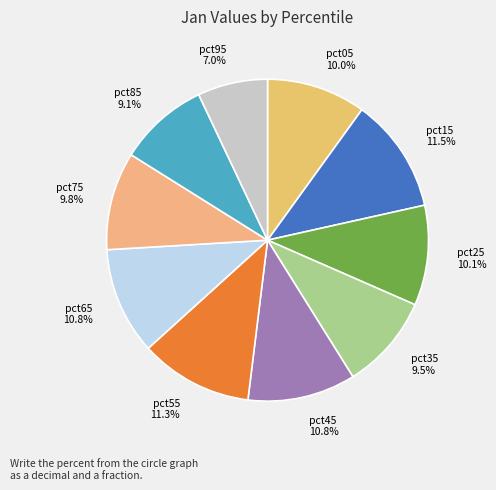

Is there any slice that represents more than half of the pie?

No